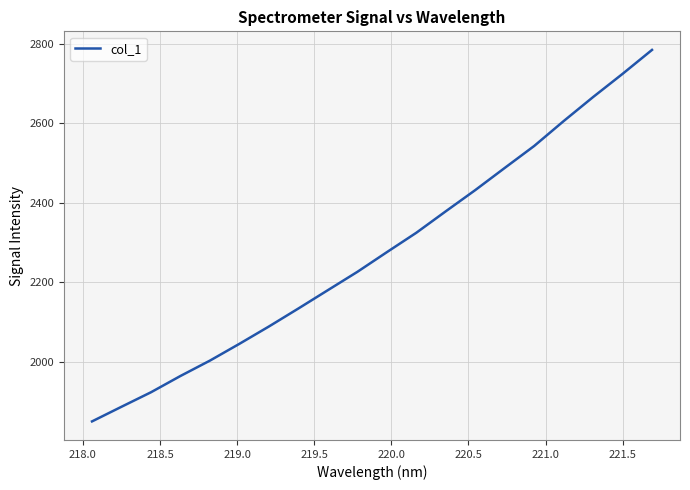

What is the minimum value shown in the chart?

1849.3